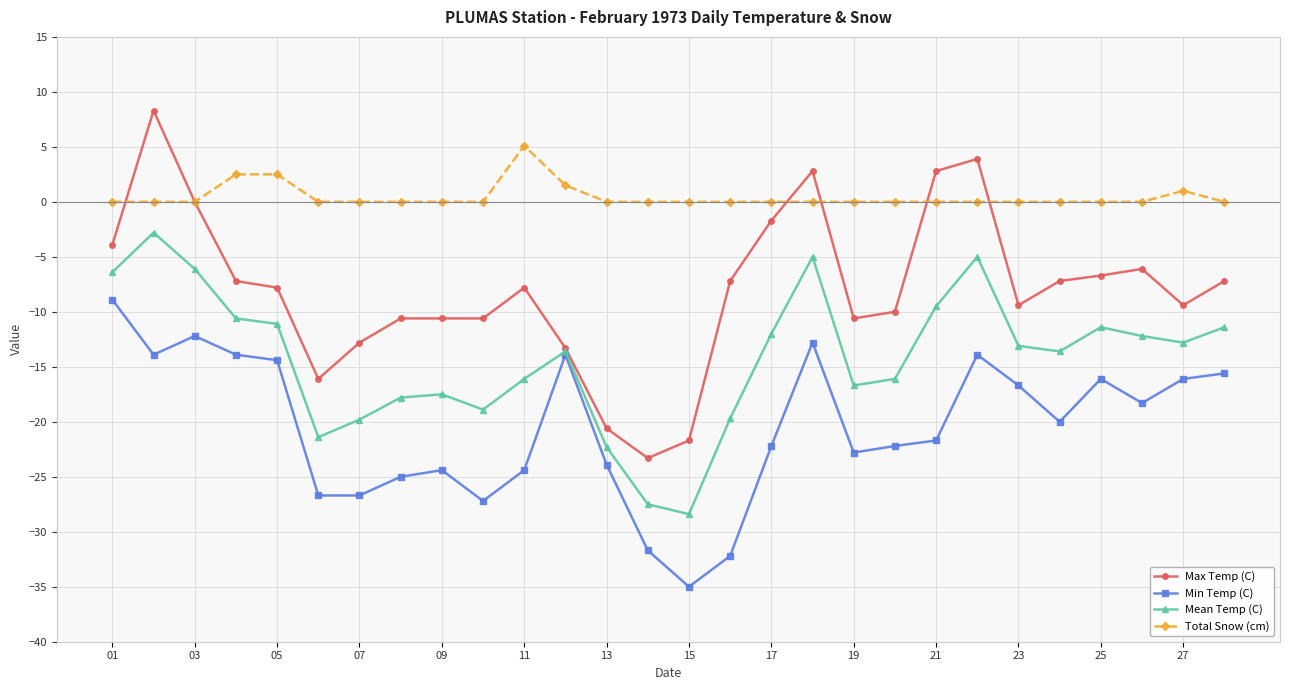

True or false: Total Snow (cm) has more than 0 interior local peaks.

True